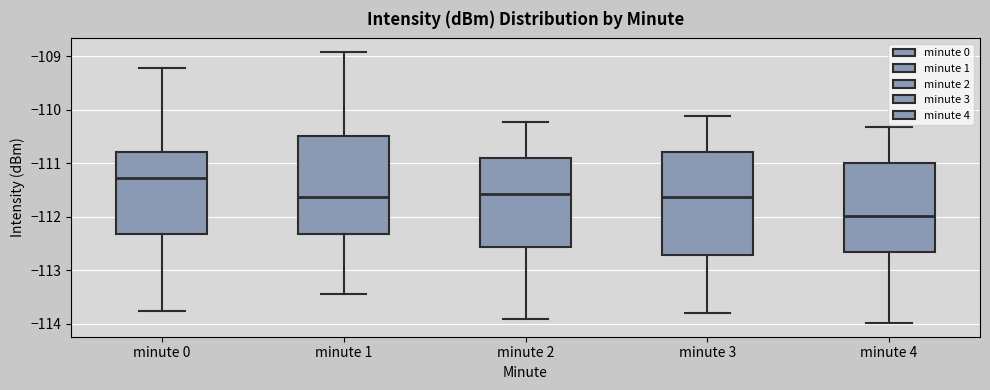

Reading left to right, transcribe this box plot: for each box, give where its median line is, the range the box spans, and where its two whiskers end, as read against the y-axis. The values are not printed on the chart, so give them approximately, as read against the axis.

minute 0: median -111.3, box -112.3 to -110.8, whiskers -113.8 to -109.2
minute 1: median -111.6, box -112.3 to -110.5, whiskers -113.4 to -108.9
minute 2: median -111.6, box -112.6 to -110.9, whiskers -113.9 to -110.2
minute 3: median -111.6, box -112.7 to -110.8, whiskers -113.8 to -110.1
minute 4: median -112.0, box -112.7 to -111.0, whiskers -114.0 to -110.3